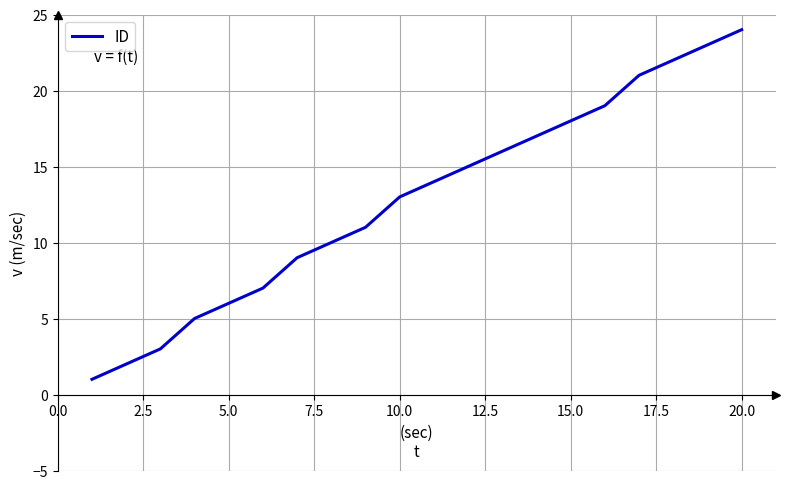

What is the maximum value shown in the chart?

24